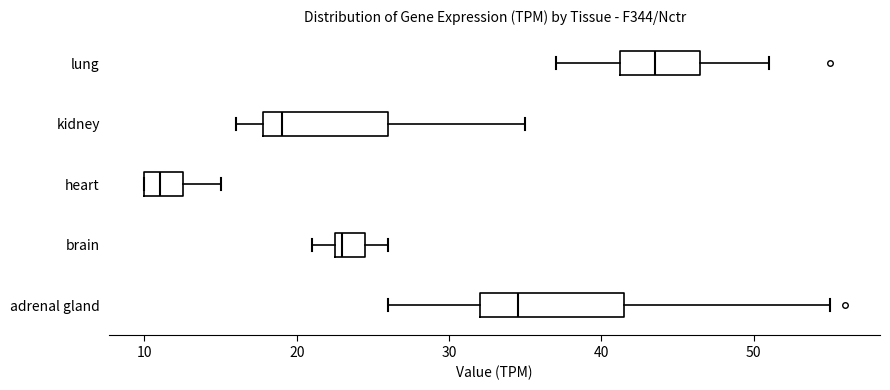

Reading bottom to top, transcribe this box plot: for each box, give where its median line is, the range the box spans, and where its two whiskers end, as read against the x-axis. The values are not printed on the chart, so give them approximately, as read against the axis.

adrenal gland: median 35, box 32 to 42, whiskers 26 to 55
brain: median 23 (just right of the box's left edge), box 23 to 25, whiskers 21 to 26
heart: median 11, box 10 to 13, whiskers 10 to 15
kidney: median 19, box 18 to 26, whiskers 16 to 35
lung: median 44, box 41 to 47, whiskers 37 to 51